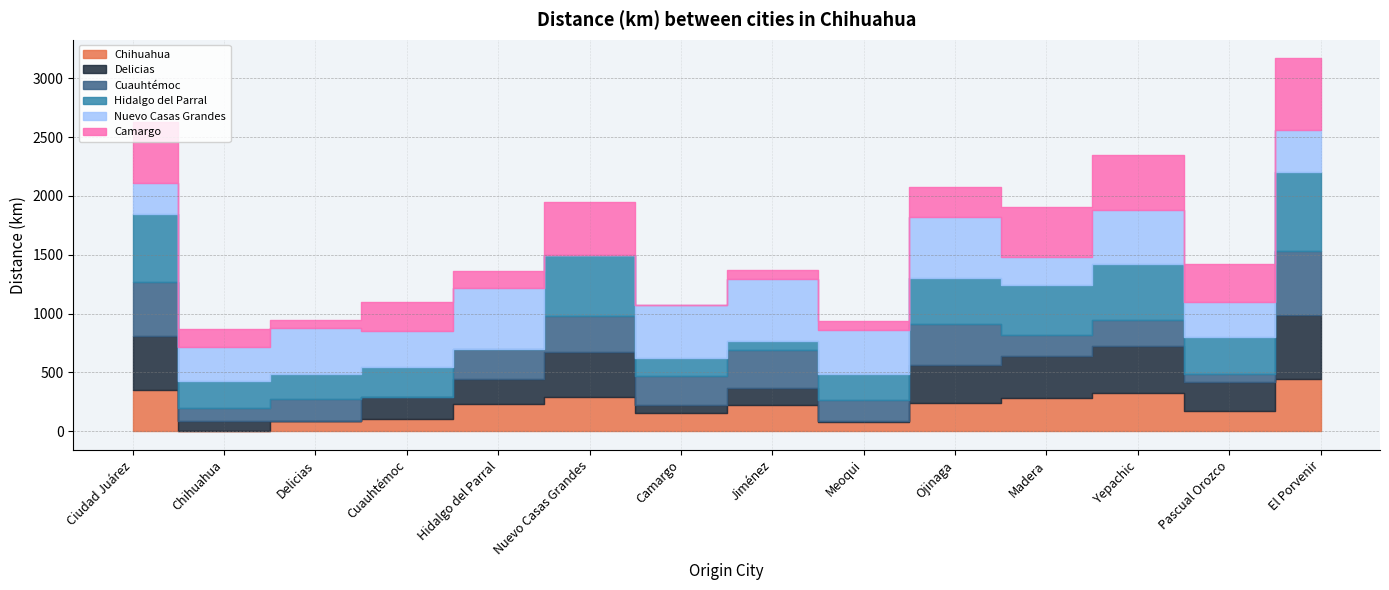

At which category does Hidalgo del Parral reach its first local valley?

Delicias